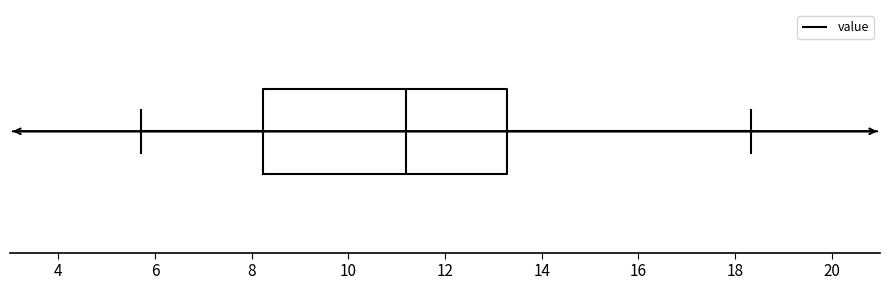

Read this box plot against the x-axis: the position of the median line, the range covered by the box, and the ends of both whiskers. The values are not printed on the chart, so give them approximately, as read against the axis.

median 11.2, box 8.2 to 13.2, whiskers 5.8 to 18.4